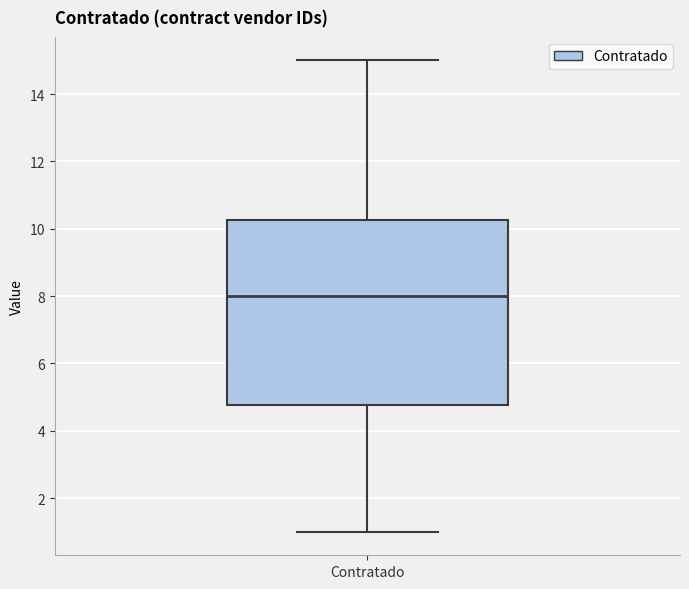

Transcribe this box plot: give where the median line is, the range the box spans, and where the two whiskers end, as read against the y-axis. The values are not printed on the chart, so give them approximately, as read against the axis.

median 8.0, box 4.8 to 10.2, whiskers 1.0 to 15.0